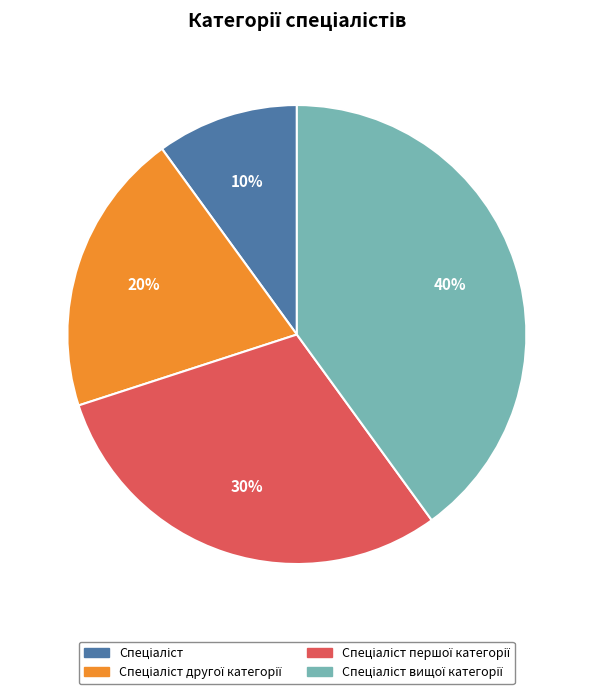

Is there a majority slice in this chart?

No